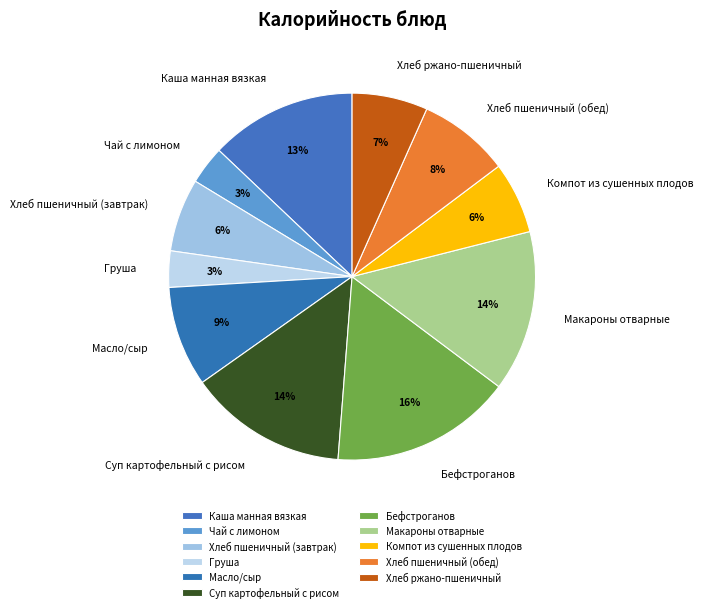

To the nearest percent, what is the difference between the Каша манная вязкая and Хлеб ржано-пшеничный slice percentages?

6%